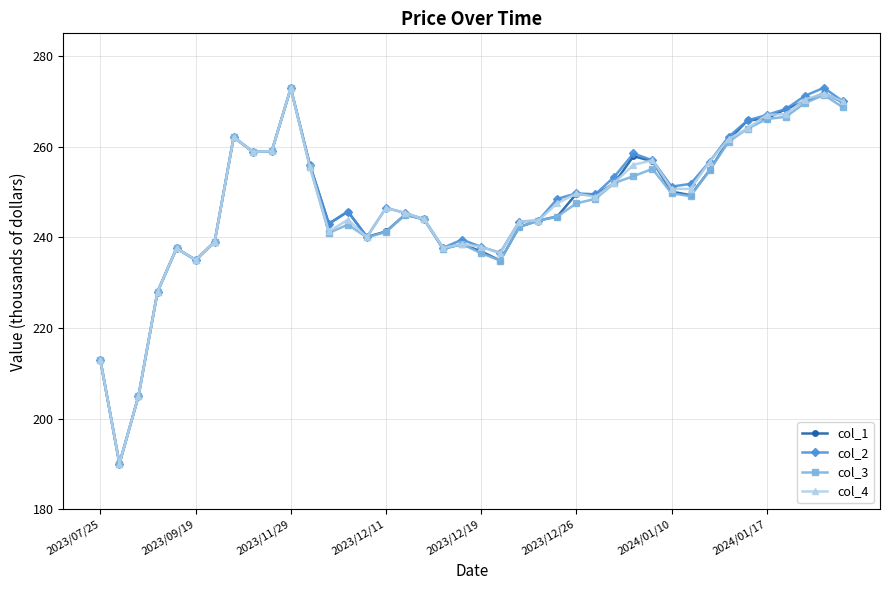

What is the minimum value shown in the chart?

190.1